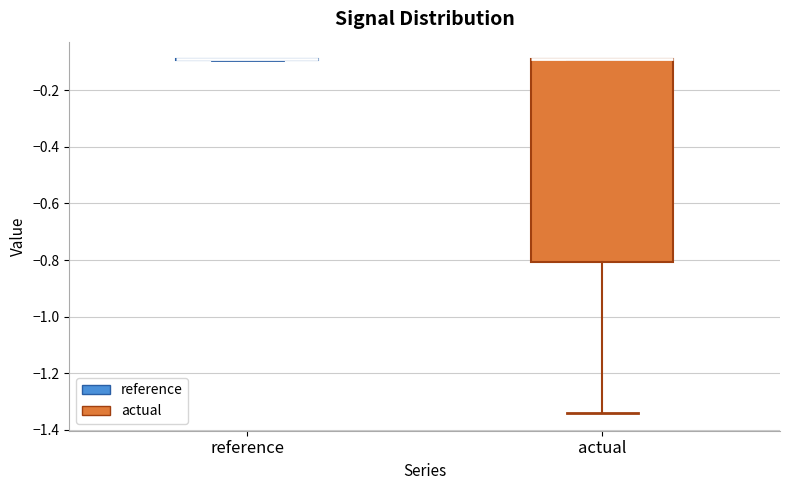

Comparing the boxes themselves (not the whiskers), which one is the tallest?

actual